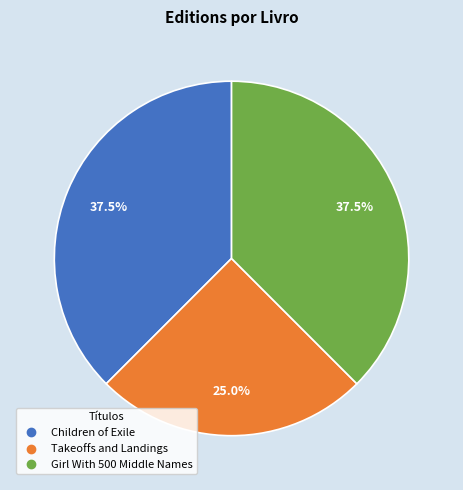

How many segments does this pie chart have?

3